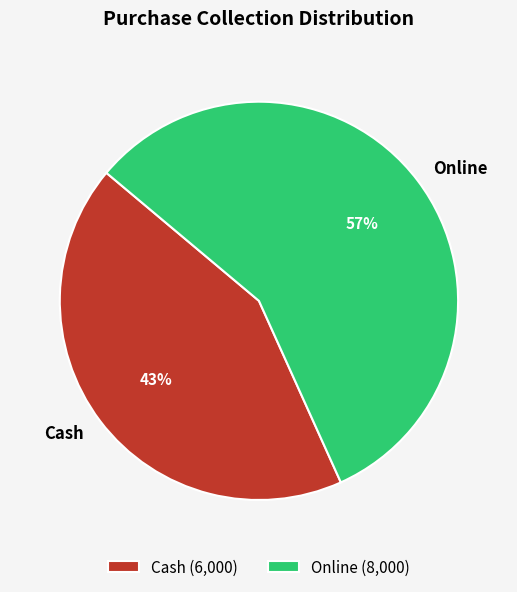

Approximately how many times larger is the value at Online compared to Cash?

1.3